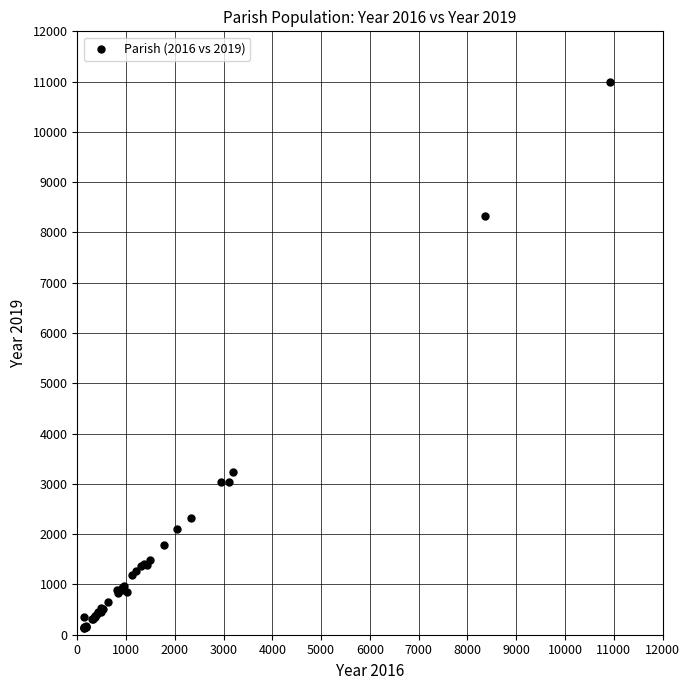

What Y value in the scatter plot is closest to 5559?

3233